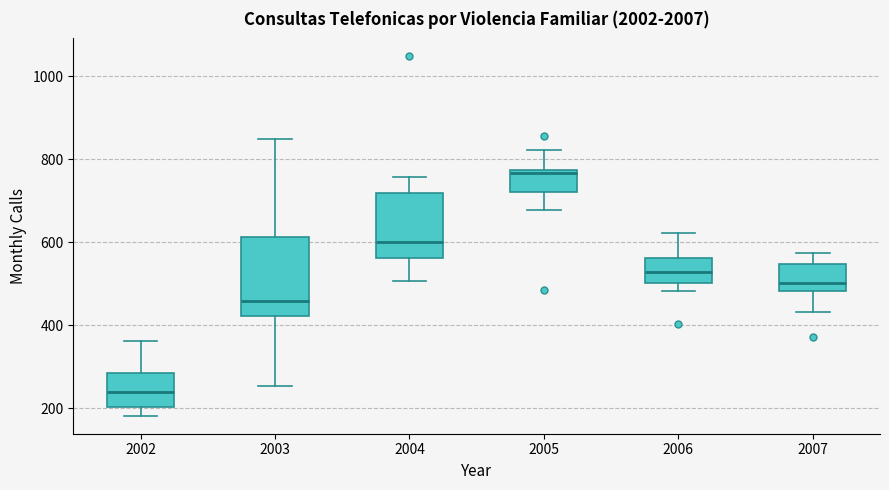

Which box has the highest median line?

2005